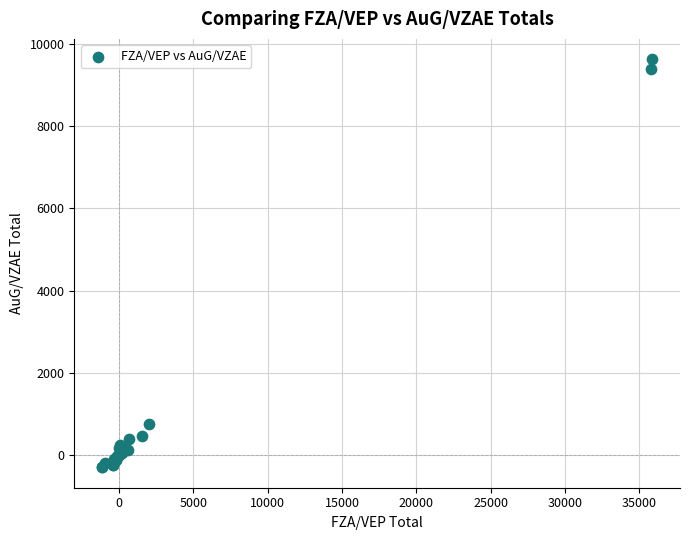

What Y value in the scatter plot is closest to 4663?

752